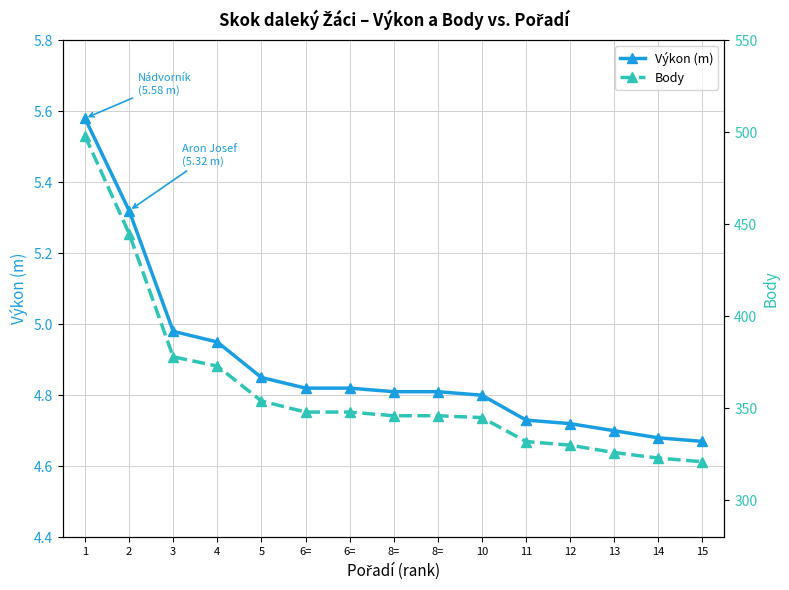

Which category has the lowest value in the Body series?

15